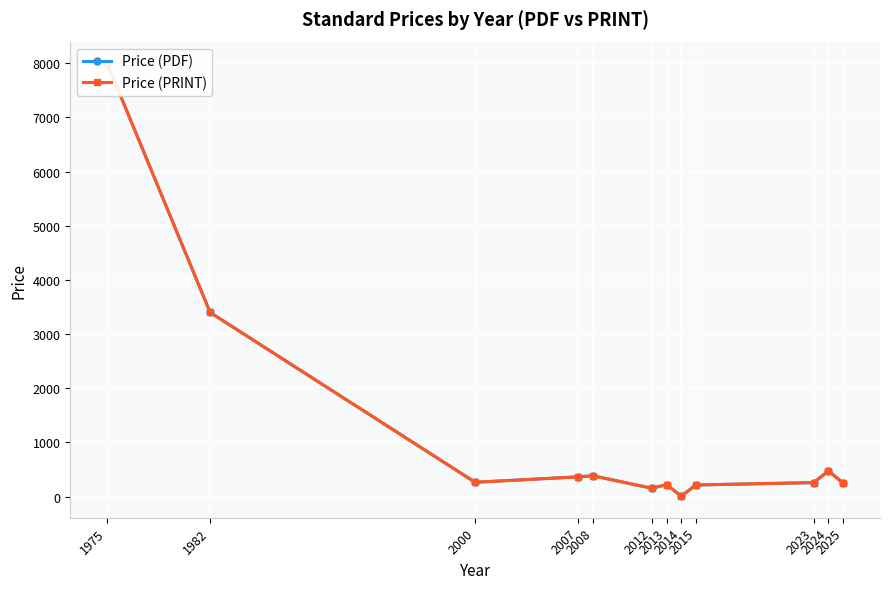

In Price (PRINT), how many points are higher than both neighbors (excluding endpoints)?

3